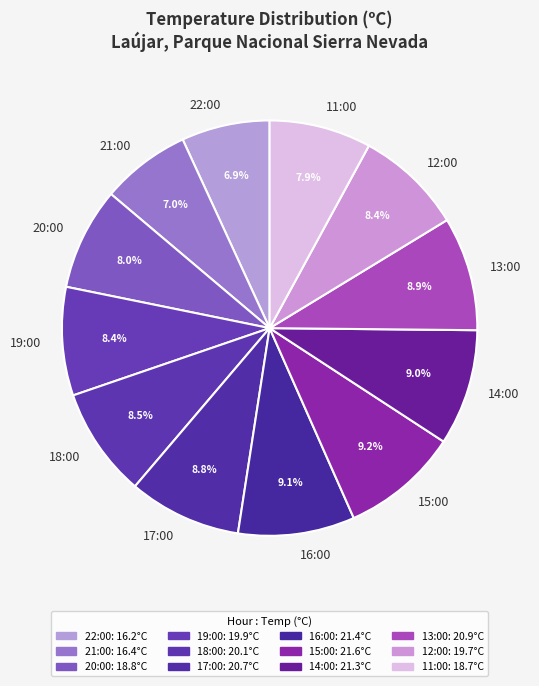

What percentage is NOT represented by 15:00?

90.8%